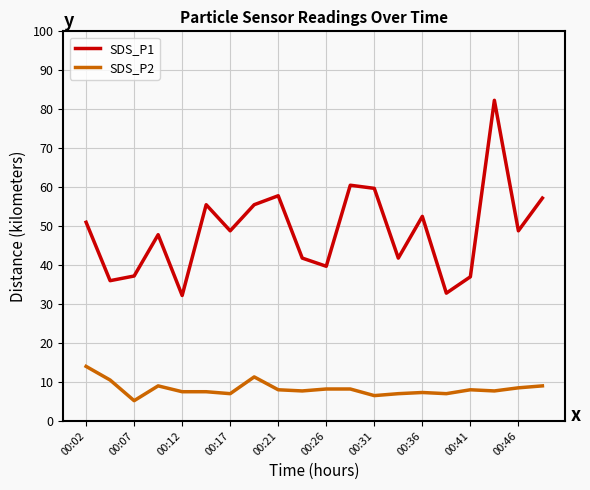

Does the chart display data point markers on the line(s)?

No